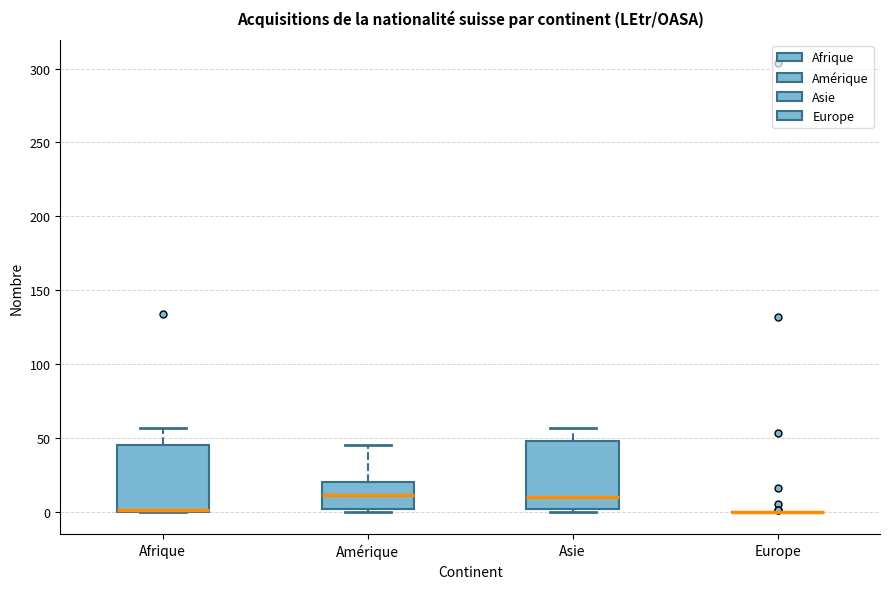

Reading left to right, transcribe this box plot: for each box, give where its median line is, the range the box spans, and where its two whiskers end, as read against the y-axis. The values are not printed on the chart, so give them approximately, as read against the axis.

Afrique: median 0 (drawn on the box's lower edge), box 0 to 45, whiskers 0 to 55
Amérique: median 10, box 0 to 20, whiskers 0 (just below the box's lower edge) to 45
Asie: median 10, box 0 to 50, whiskers 0 (just below the box's lower edge) to 55
Europe: box collapsed to a line at 0, whiskers 0 to 0